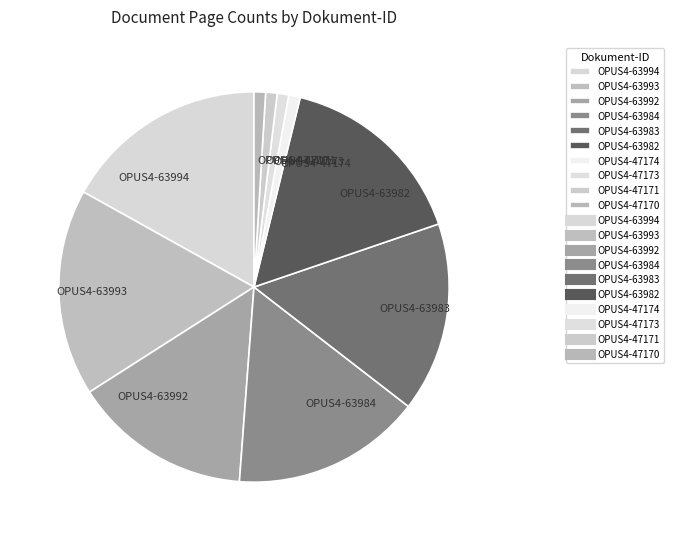

Between OPUS4-63994 and OPUS4-47171, which is larger?

OPUS4-63994